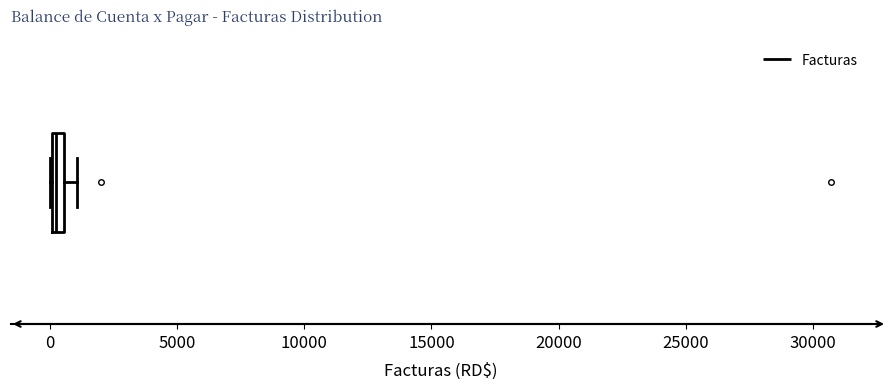

Where is the left edge of the box on the x-axis? The values are not printed on the chart, so give them approximately, as read against the axis.

0